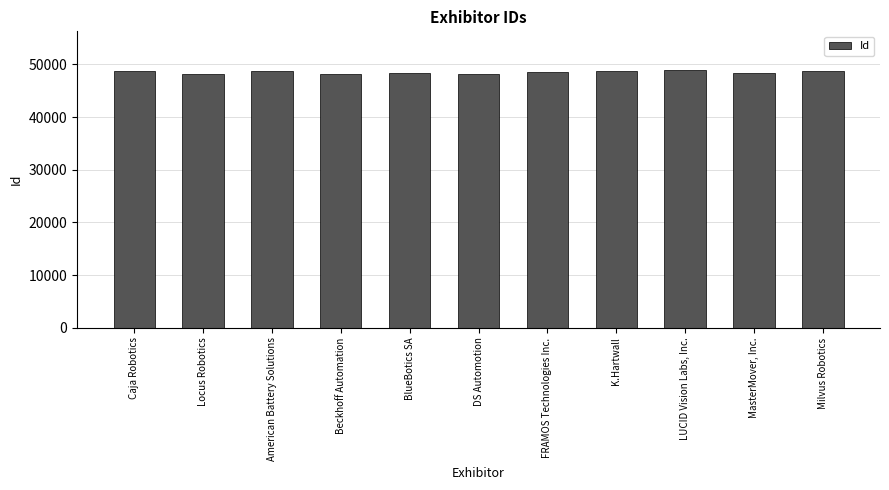

Where does the data first go above 48524?

Caja Robotics